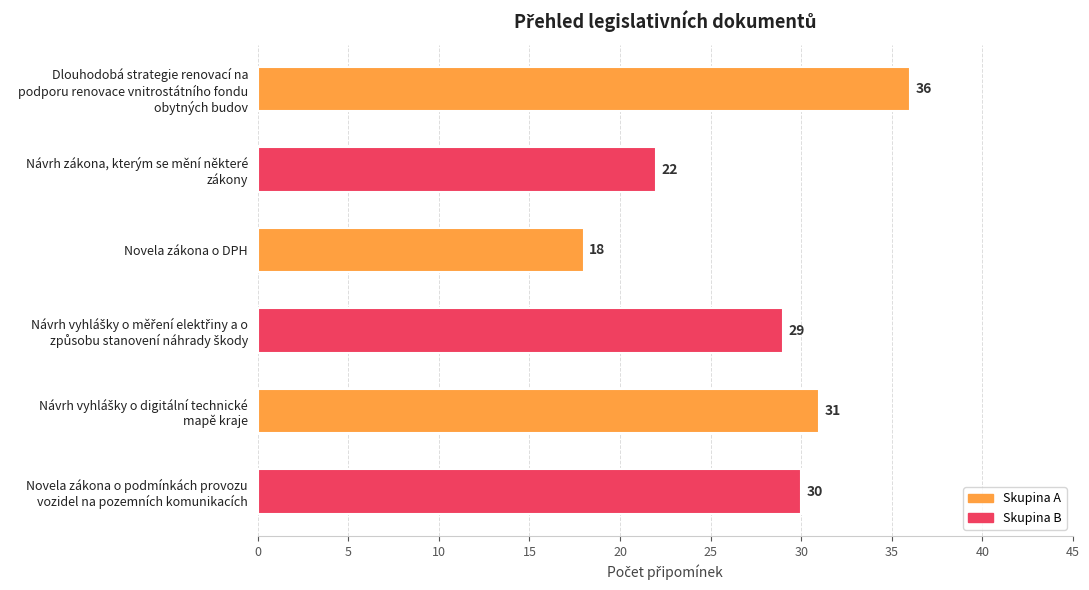

The value at Novela zákona o DPH is 18. True or false?

True